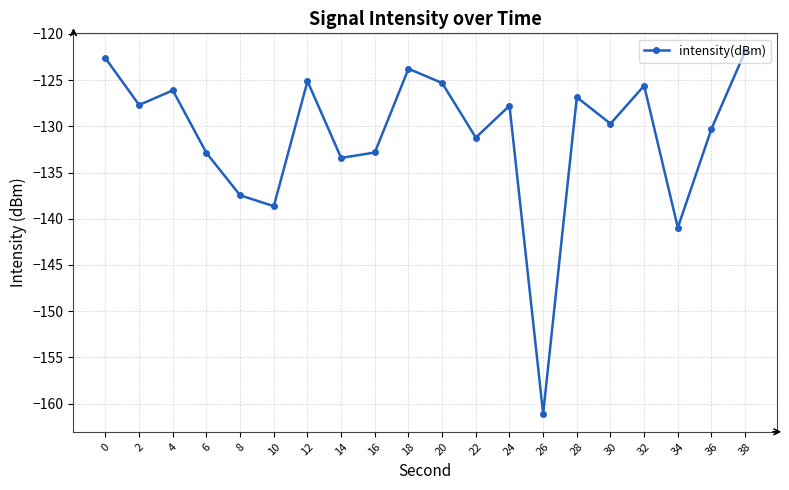

Is this an area chart (filled region under the line)?

No